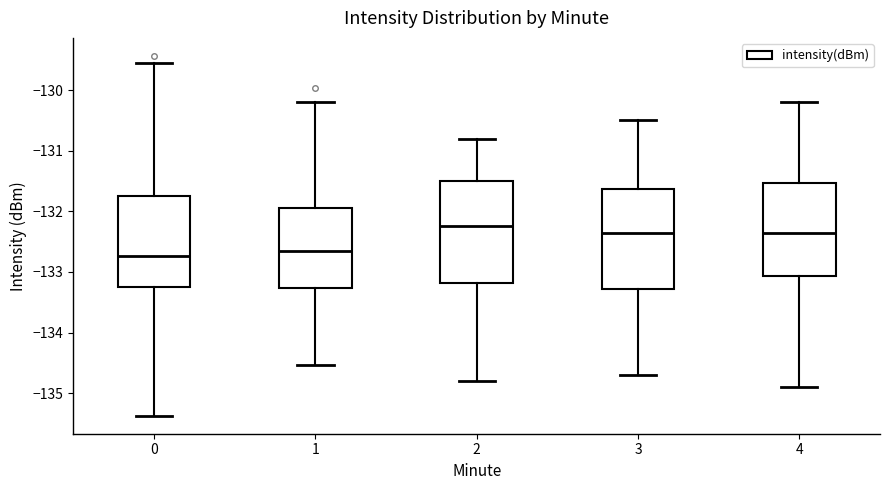

Where is the upper edge of the box at x = 0 on the y-axis? The values are not printed on the chart, so give them approximately, as read against the axis.

-131.7